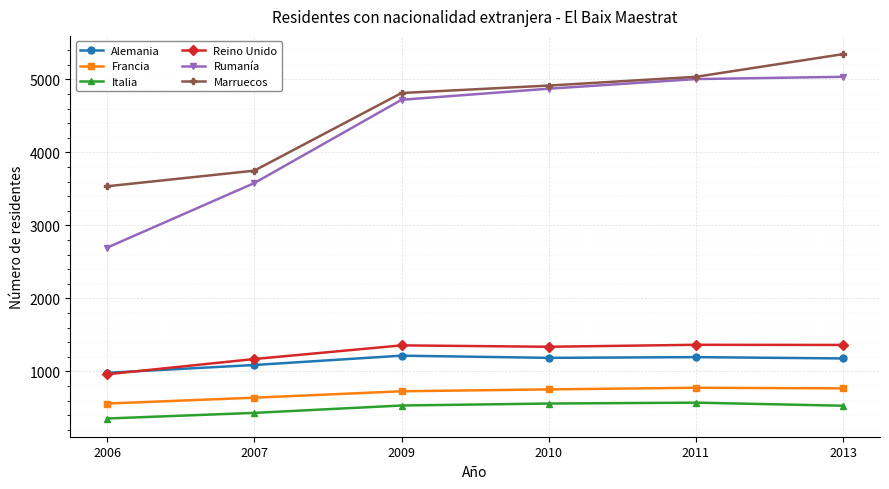

True or false: Marruecos and Reino Unido intersect in this chart.

False